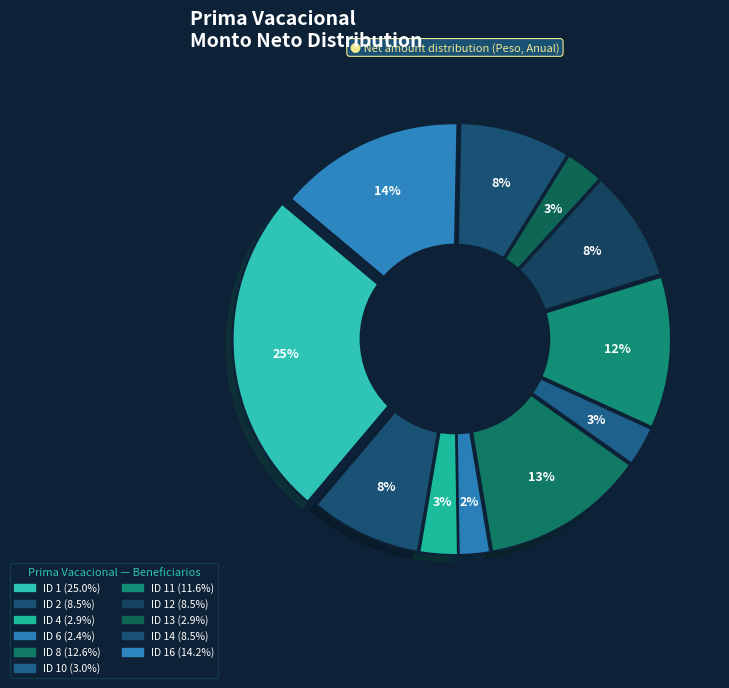

Count the number of slices in the pie.

11